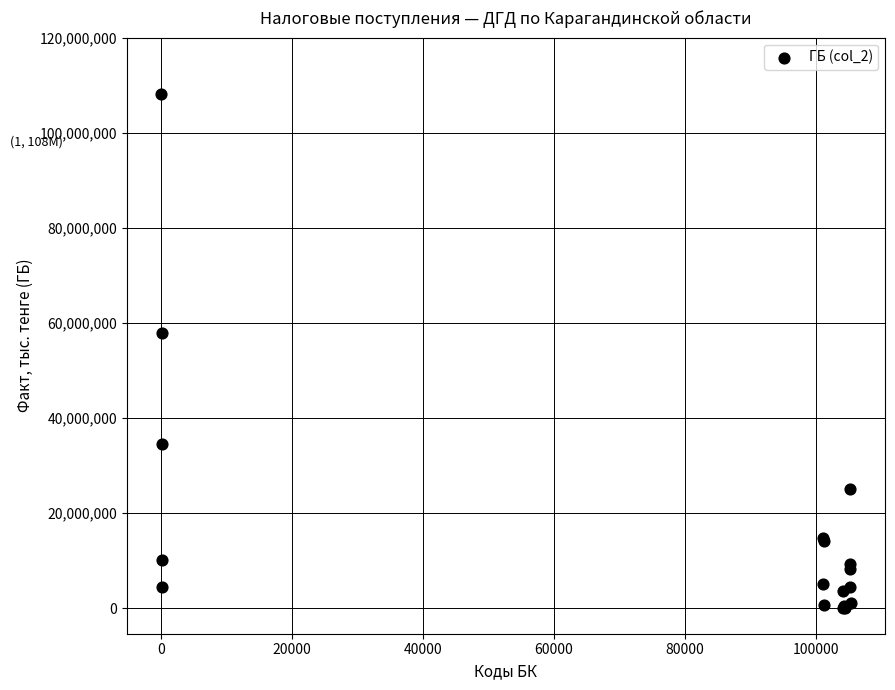

What Y value in the scatter plot is closest to 54050597?

57804976